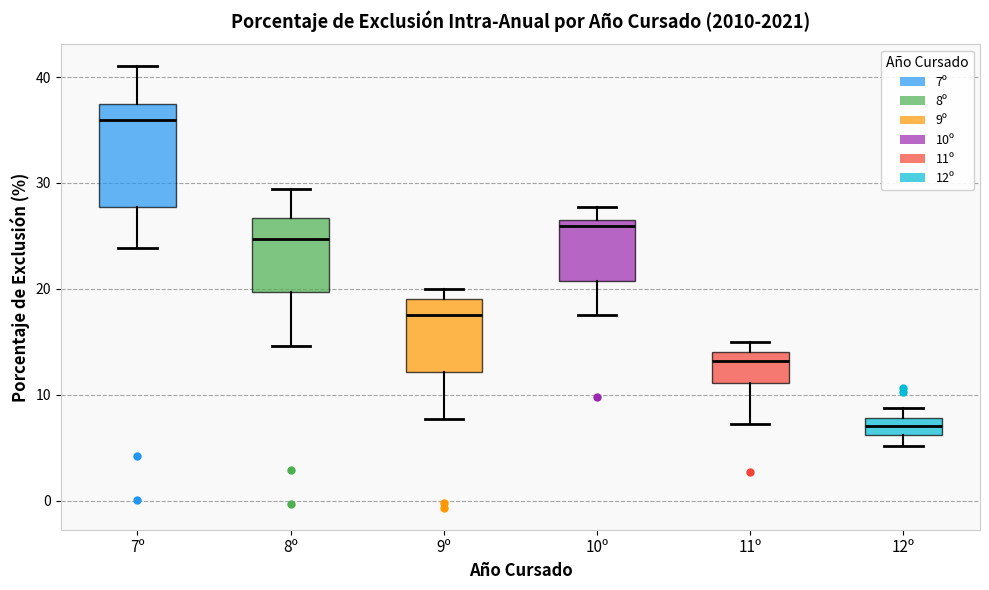

Where does the median line of the box for 12º sit on the y-axis? The values are not printed on the chart, so give them approximately, as read against the axis.

7